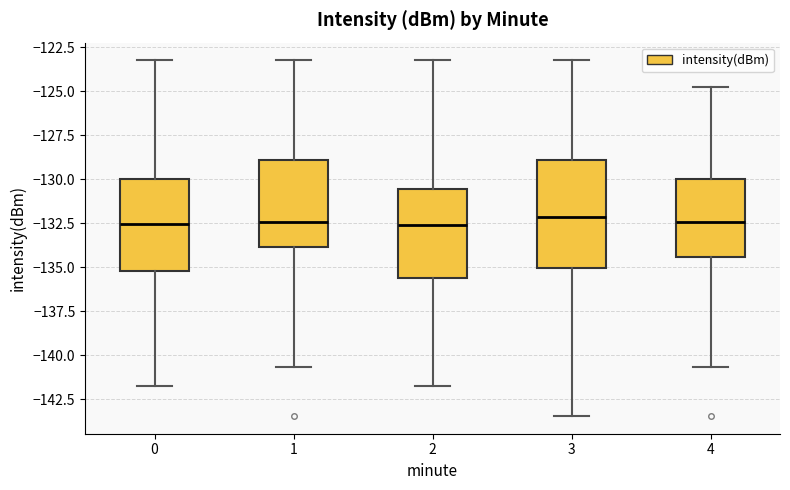

Where is the upper edge of the box at x = 1 on the y-axis? The values are not printed on the chart, so give them approximately, as read against the axis.

-129.0